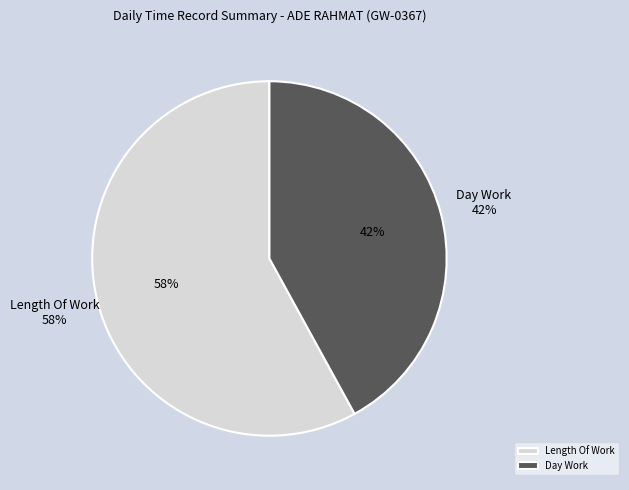

True or false: Length Of Work accounts for 67% of the total.

False